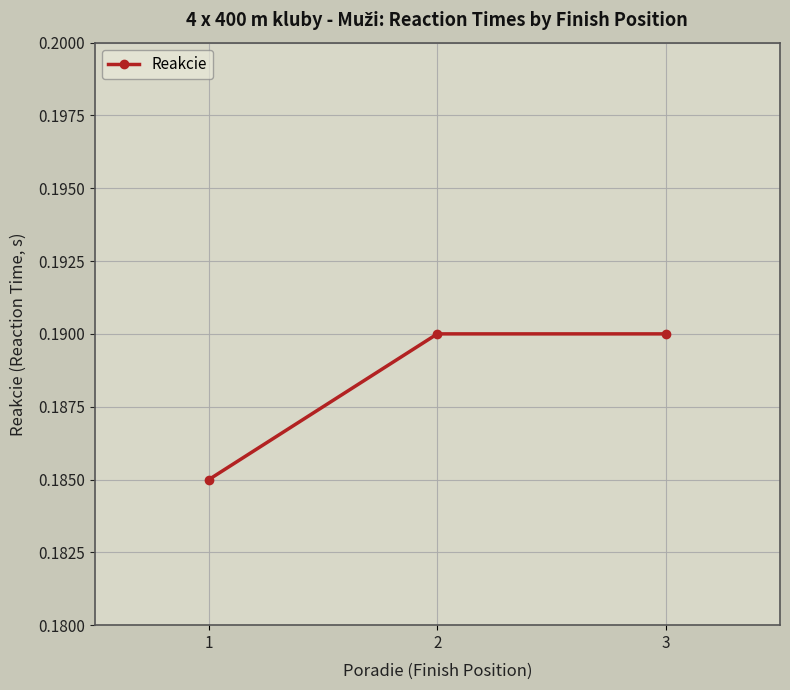

Which has a higher value, 3 or 1?

3